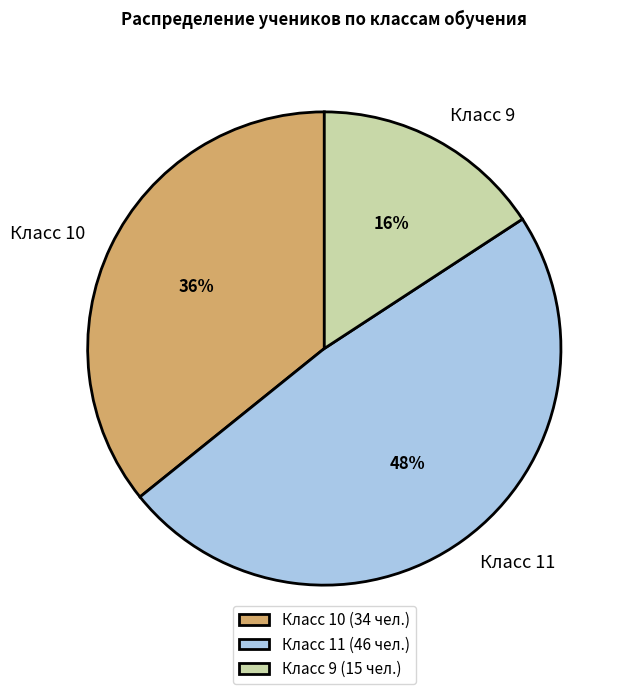

To the nearest percent, what portion does Класс 10 represent?

36%